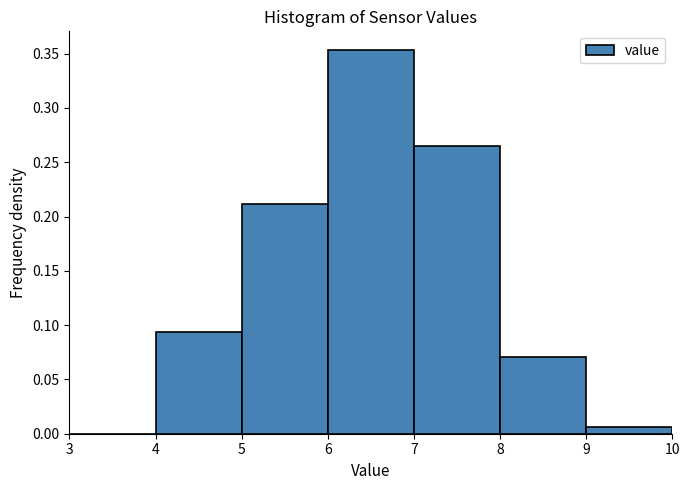

Reading left to right, list every bar in this chart as the range it spans on the x-axis followed by its height. The values are not printed on the chart, so give them approximately, as read against the axis.

3 to 4: 0
4 to 5: 0.095
5 to 6: 0.210
6 to 7: 0.355
7 to 8: 0.265
8 to 9: 0.070
9 to 10: 0.005